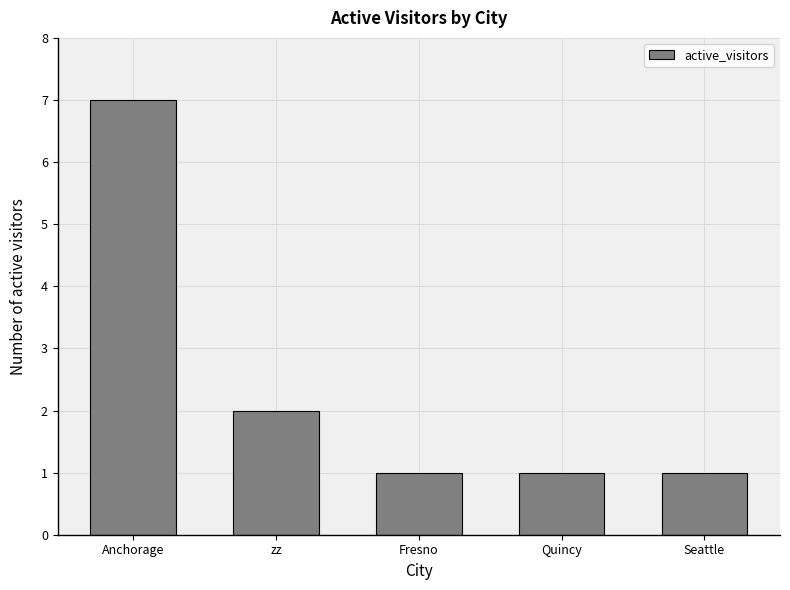

At which category does the chart reach its peak across all series?

Anchorage